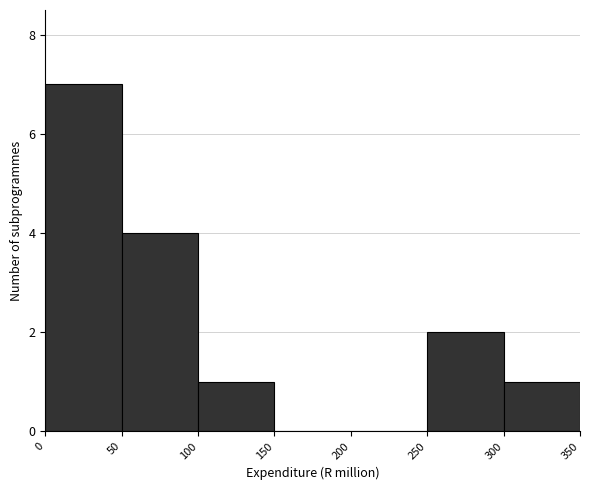

Reading left to right, list every bar in this chart as the range it spans on the x-axis followed by its height. The values are not printed on the chart, so give them approximately, as read against the axis.

0 to 50: 7
50 to 100: 4
100 to 150: 1
150 to 200: 0
200 to 250: 0
250 to 300: 2
300 to 350: 1